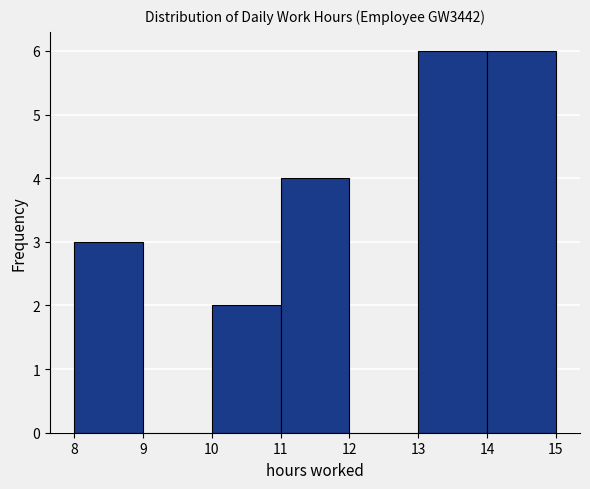

What is the height of the bar covering 11 to 12 on the x-axis? The values are not printed on the chart, so give them approximately, as read against the axis.

4